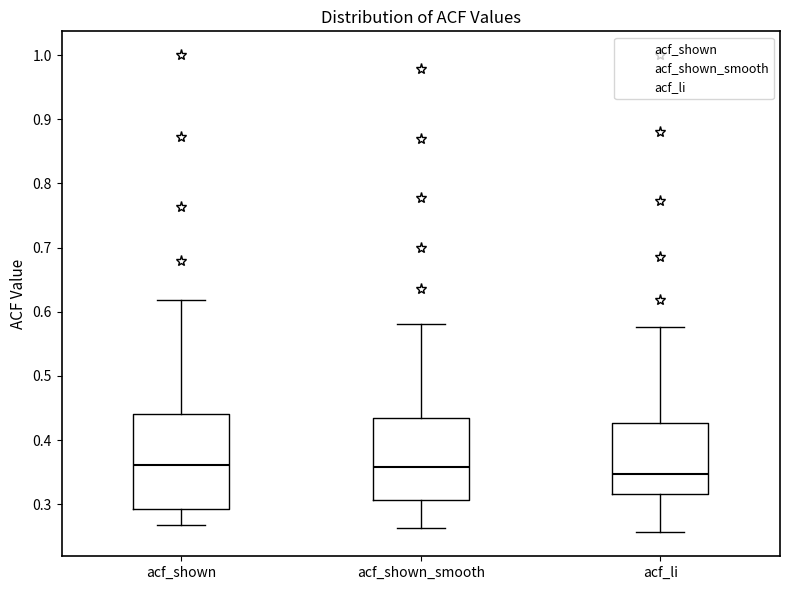

Where does the upper whisker of the box for acf_shown end on the y-axis? The values are not printed on the chart, so give them approximately, as read against the axis.

0.62